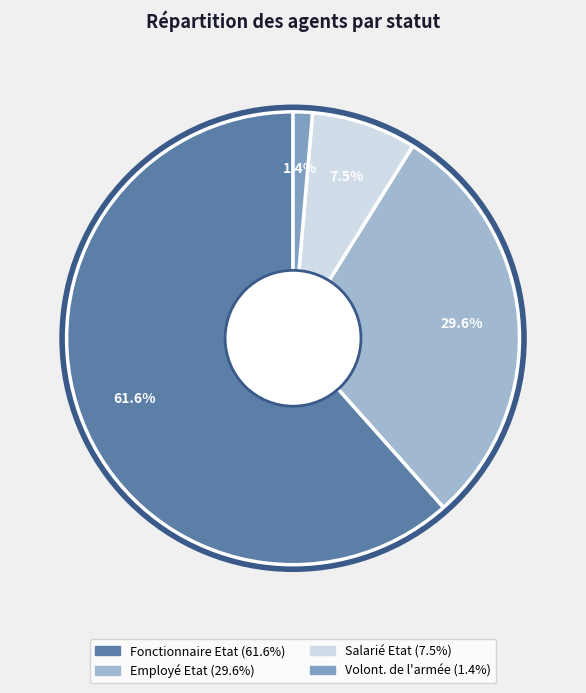

To the nearest percent, what percentage of the pie is Volont. de l'armée?

1%